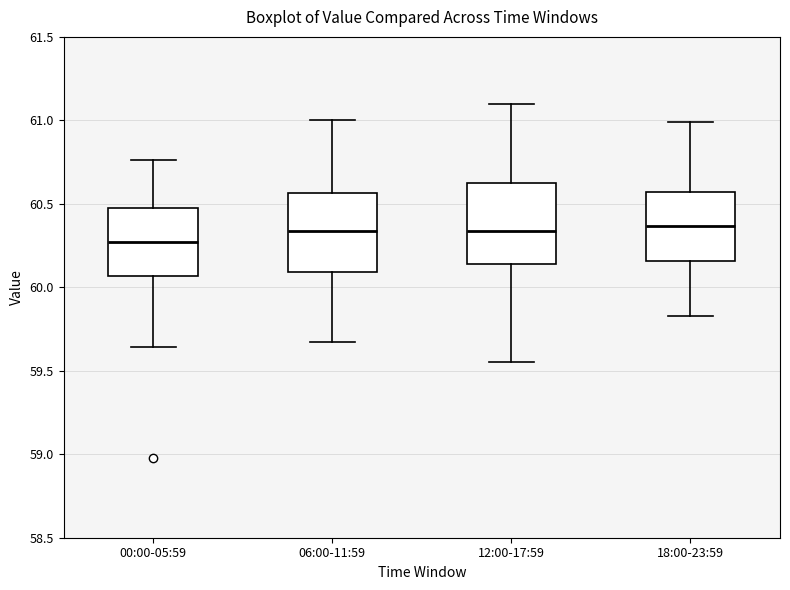

Reading left to right, transcribe this box plot: for each box, give where its median line is, the range the box spans, and where its two whiskers end, as read against the y-axis. The values are not printed on the chart, so give them approximately, as read against the axis.

00:00-05:59: median 60.25, box 60.05 to 60.45, whiskers 59.65 to 60.75
06:00-11:59: median 60.35, box 60.10 to 60.55, whiskers 59.65 to 61.00
12:00-17:59: median 60.35, box 60.15 to 60.65, whiskers 59.55 to 61.10
18:00-23:59: median 60.35, box 60.15 to 60.55, whiskers 59.85 to 61.00